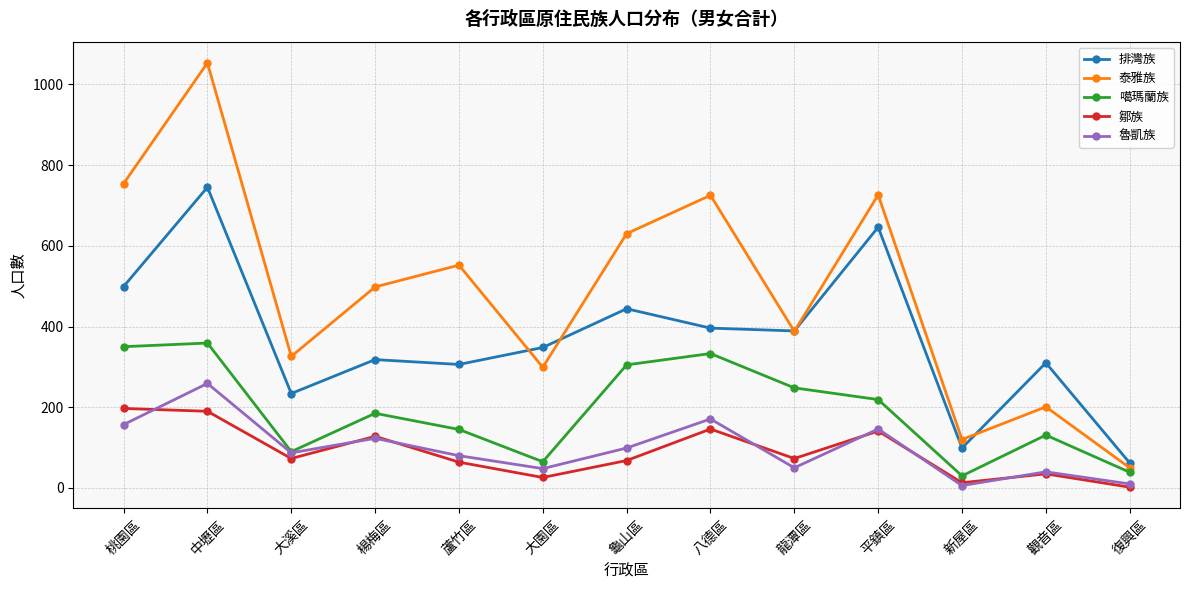

How many distinct data groups are displayed?

5